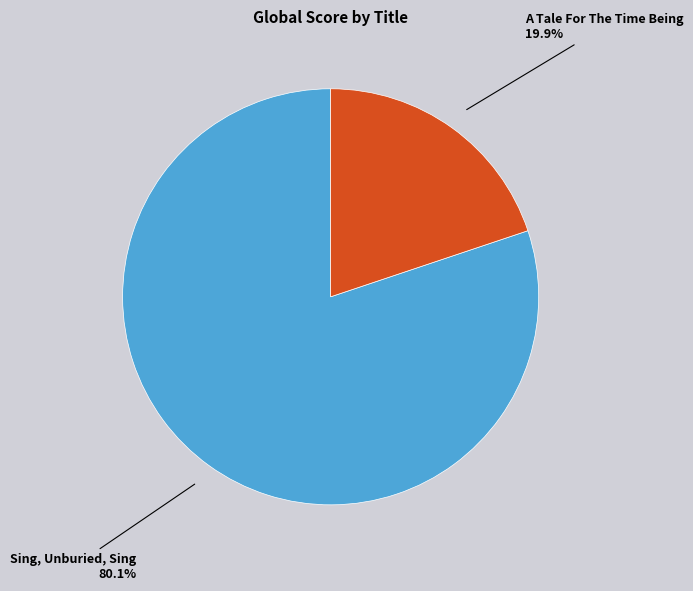

To the nearest percent, what percentage of the pie is Sing, Unburied, Sing?

80%